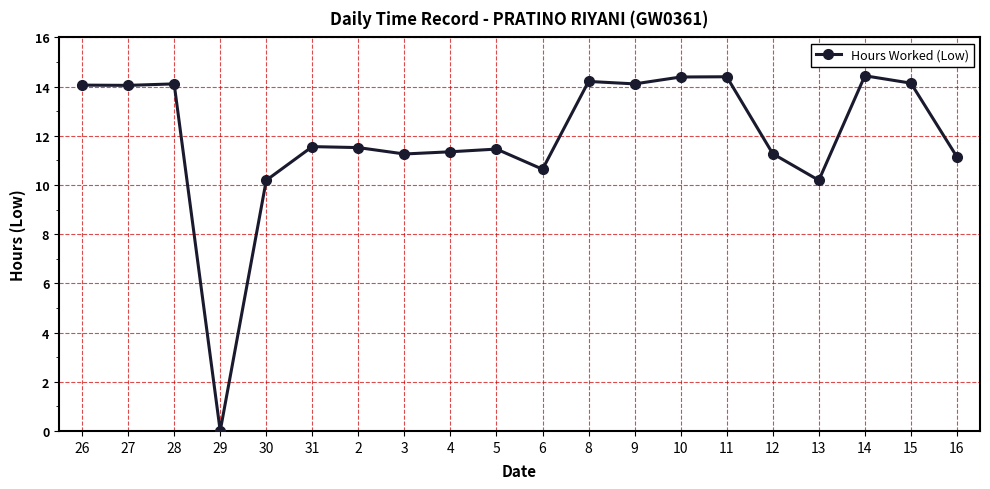

True or false: the data shows 0.0 at 29.

True